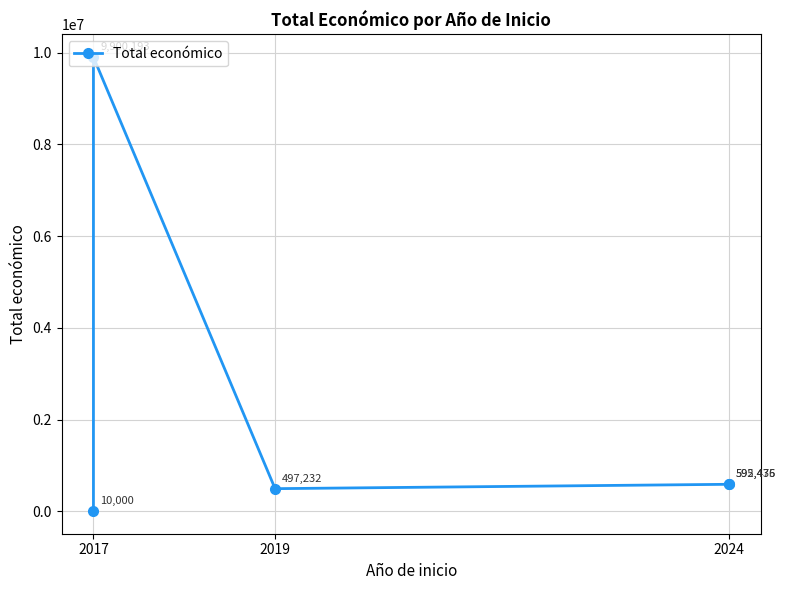

Is this an area chart (filled region under the line)?

No